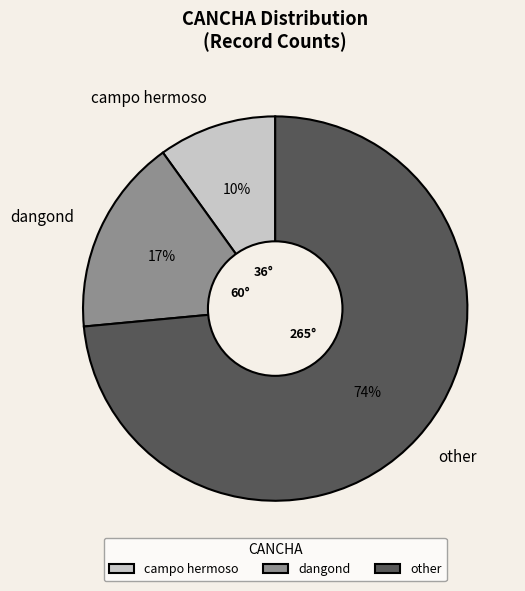

Which has a higher value, dangond or other?

other